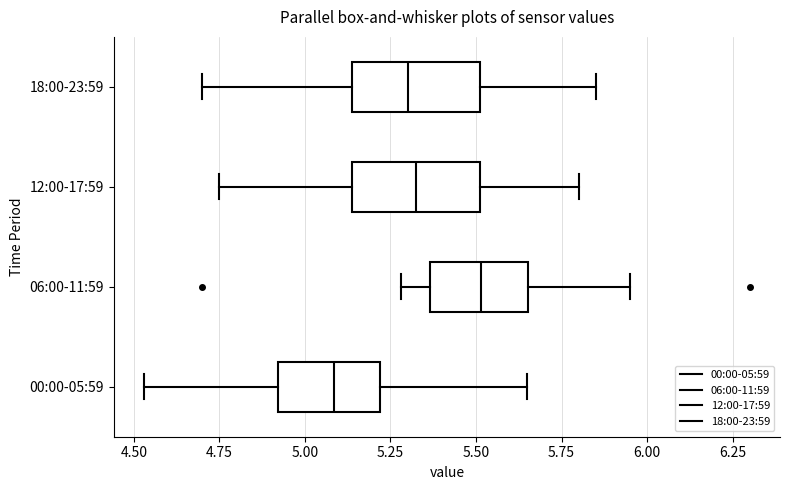

Reading bottom to top, transcribe this box plot: for each box, give where its median line is, the range the box spans, and where its two whiskers end, as read against the x-axis. The values are not printed on the chart, so give them approximately, as read against the axis.

00:00-05:59: median 5.10, box 4.90 to 5.20, whiskers 4.55 to 5.65
06:00-11:59: median 5.50, box 5.35 to 5.65, whiskers 5.30 to 5.95
12:00-17:59: median 5.35, box 5.15 to 5.50, whiskers 4.75 to 5.80
18:00-23:59: median 5.30, box 5.15 to 5.50, whiskers 4.70 to 5.85